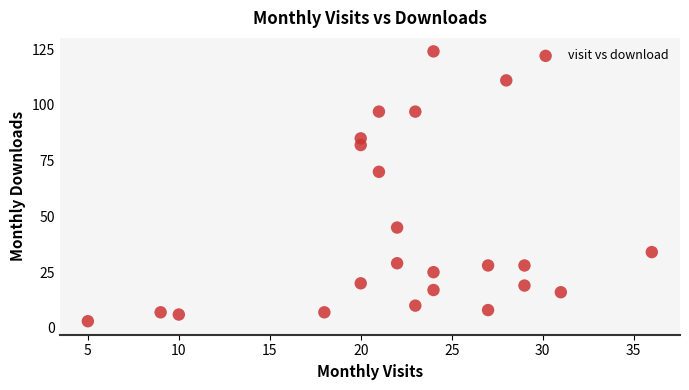

What Y value in the scatter plot is closest to 63?

70